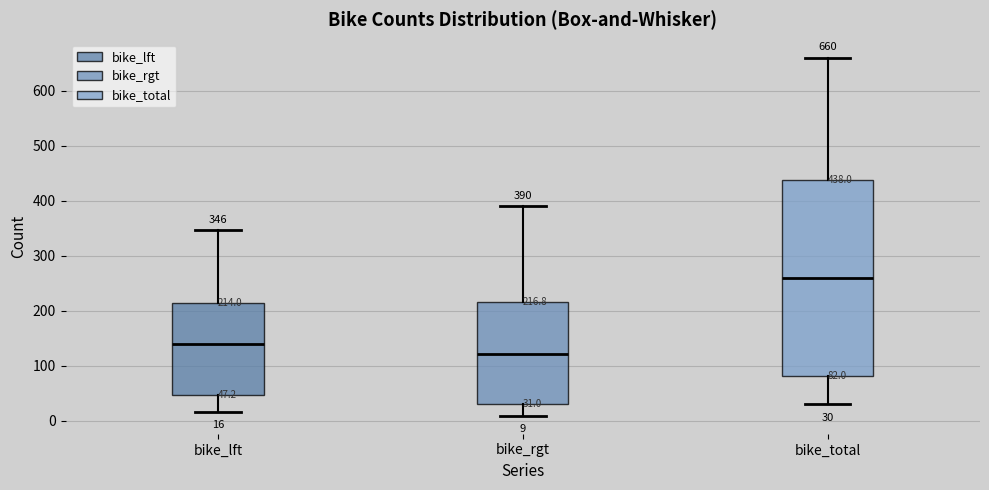

Which box's median line is the highest?

bike_total